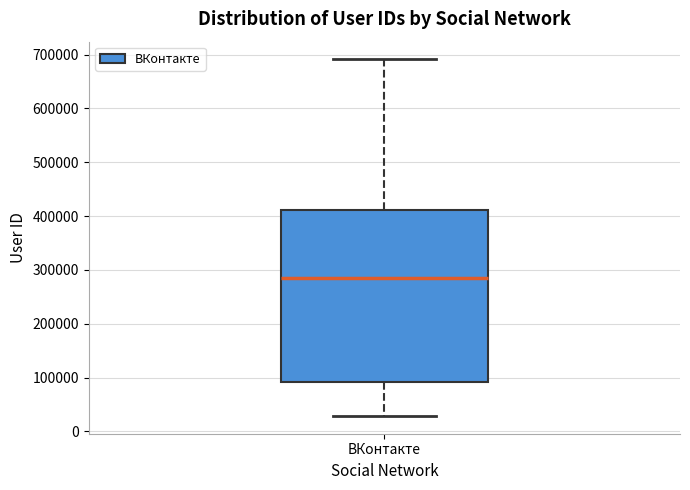

Where does the median line of the box for ВКонтакте sit on the y-axis? The values are not printed on the chart, so give them approximately, as read against the axis.

290000